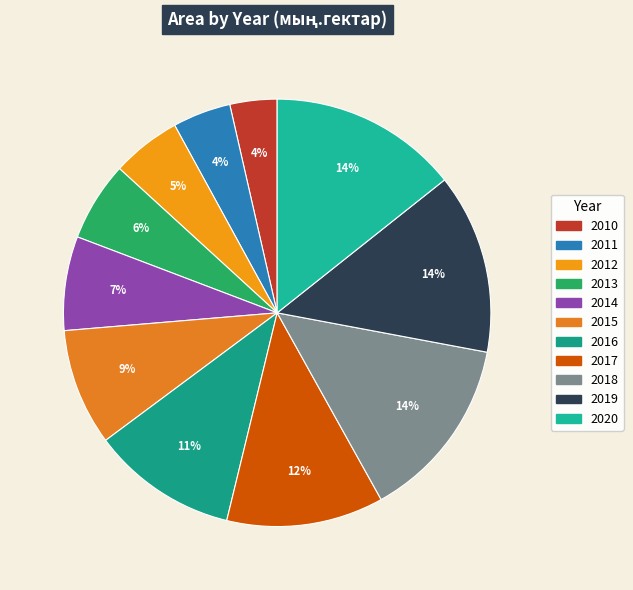

Count the number of slices in the pie.

11